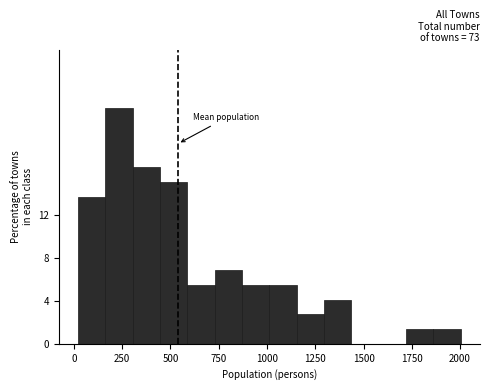

Around what value on the x-axis is the tallest bar? Give the approximate position of its centre, as read against the axis.

250